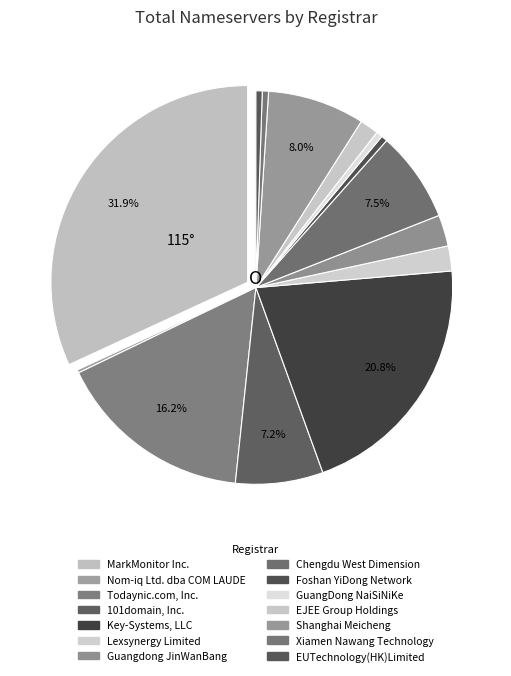

Is it true that Lexsynergy Limited is 2% of the pie?

True